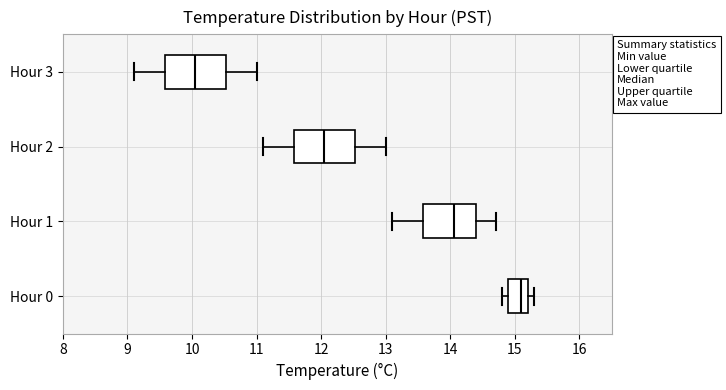

Where does the right whisker of the box for Hour 1 end on the x-axis? The values are not printed on the chart, so give them approximately, as read against the axis.

14.7